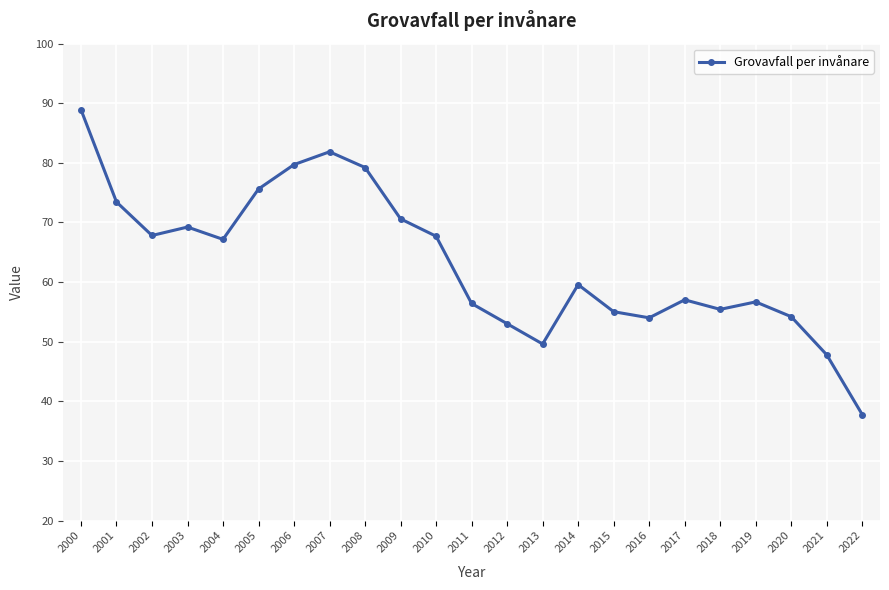

Which has a higher value, 2021 or 2001?

2001